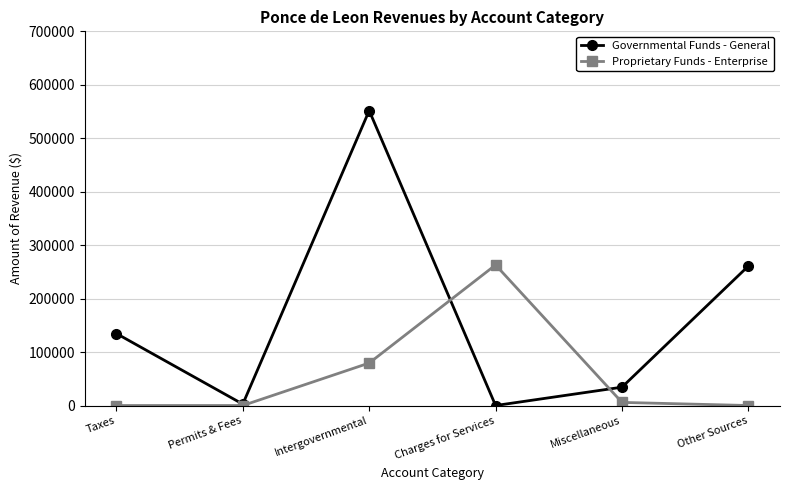

What is the label of the 1st point from the right?

Other Sources